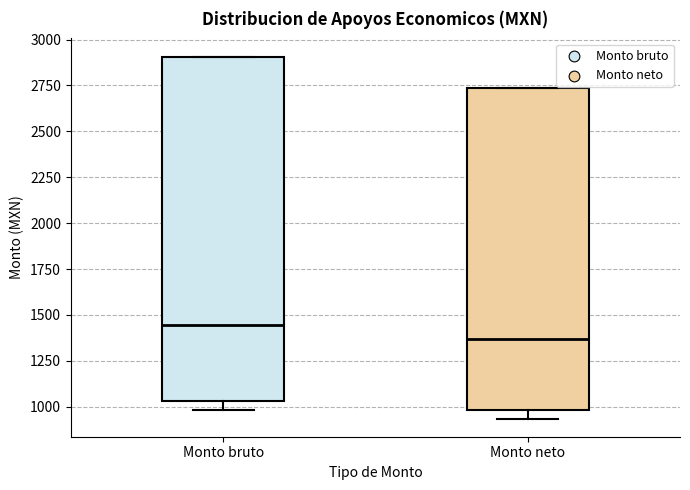

Comparing the boxes themselves (not the whiskers), which one is the tallest?

Monto bruto